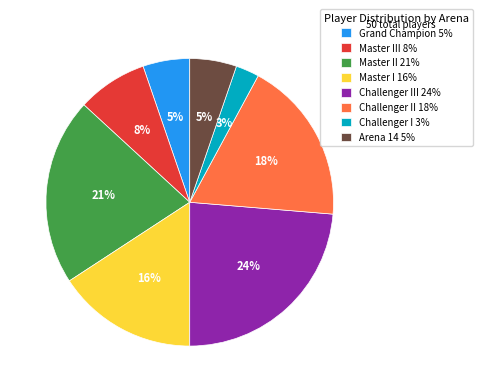

Is there a majority slice in this chart?

No